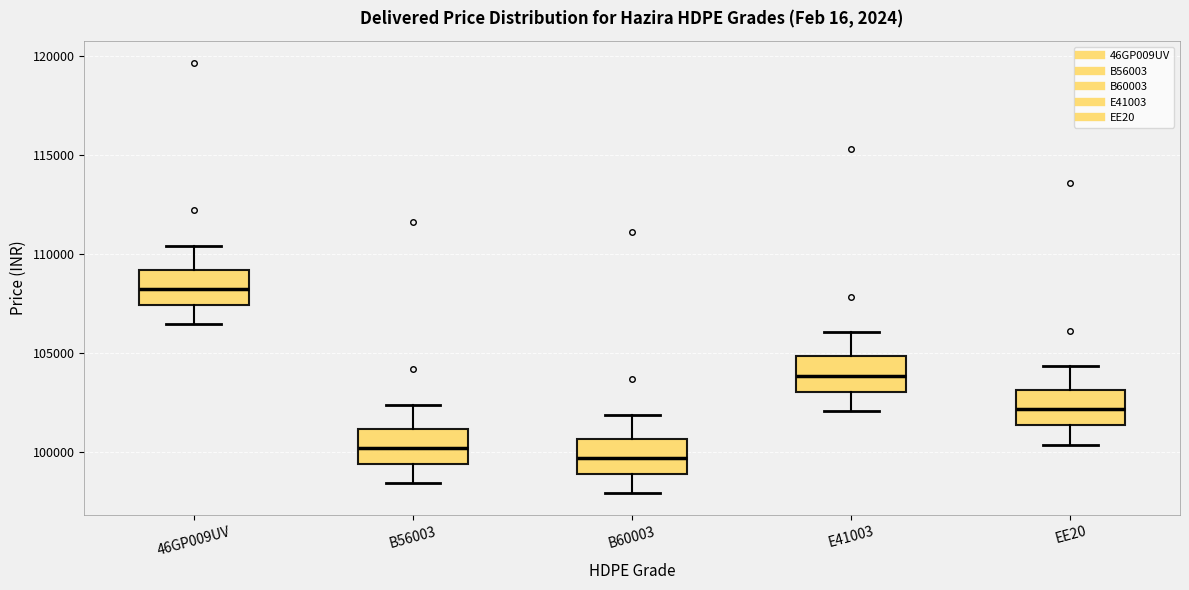

Reading left to right, read every box against the y-axis: the position of its median line, the range the box covers, and the ends of its whiskers. The values are not printed on the chart, so give them approximately, as read against the axis.

46GP009UV: median 108000, box 107500 to 109000, whiskers 106500 to 110500
B56003: median 100000, box 99500 to 101000, whiskers 98500 to 102500
B60003: median 99500, box 99000 to 100500, whiskers 98000 to 102000
E41003: median 104000, box 103000 to 105000, whiskers 102000 to 106000
EE20: median 102000, box 101500 to 103000, whiskers 100500 to 104500